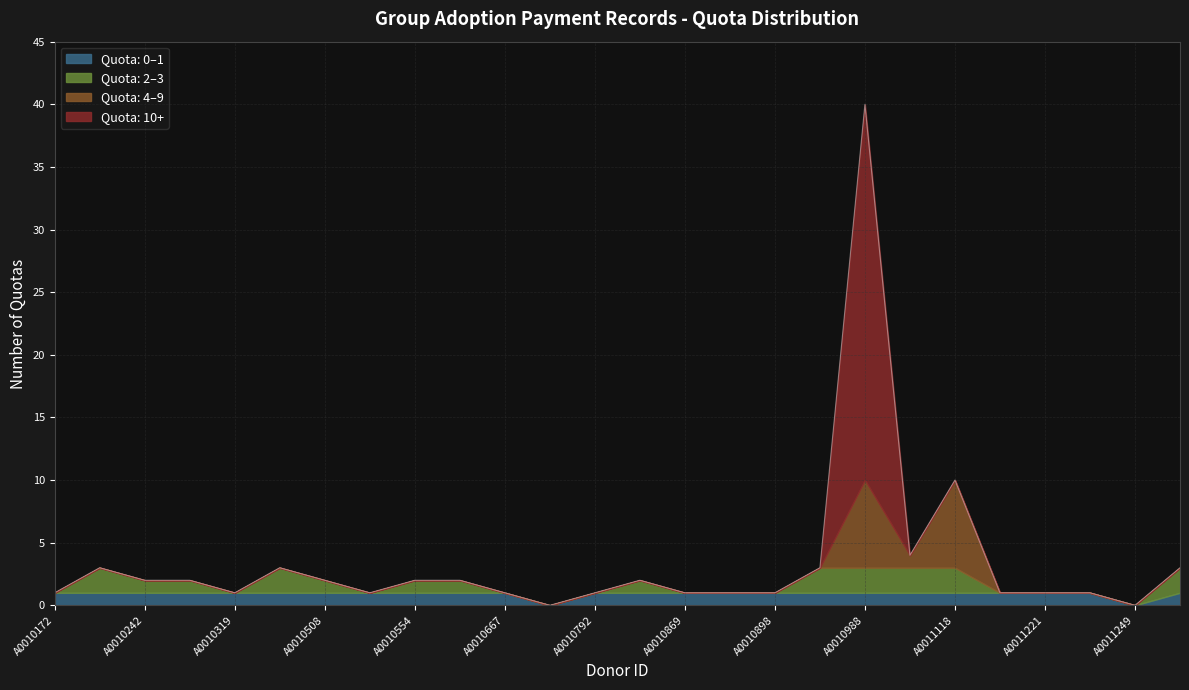

What are all the series names shown in the legend?

Quota: 0–1, Quota: 2–3, Quota: 4–9, Quota: 10+